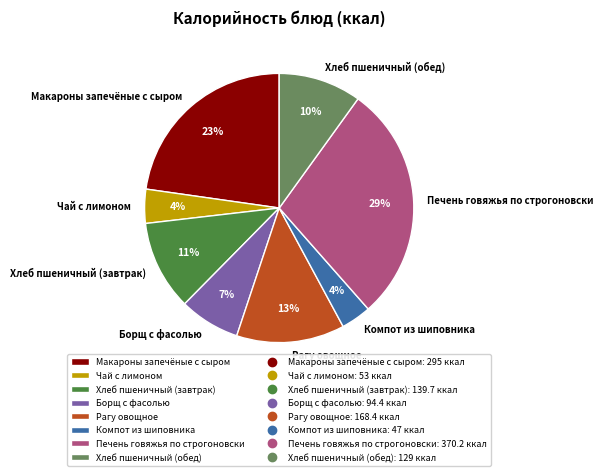

Does any single category account for the majority?

No